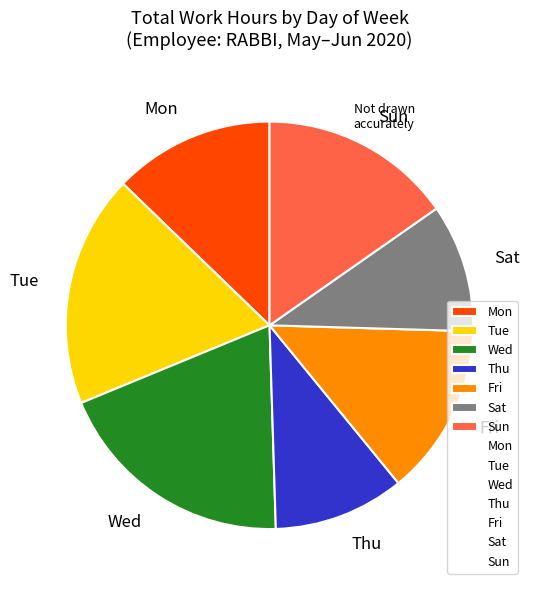

Is there a majority slice in this chart?

No